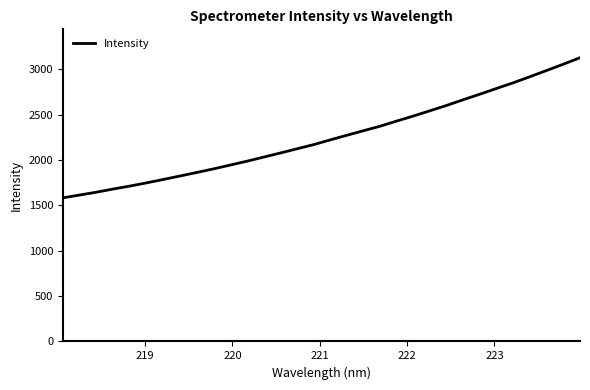

What is the maximum value shown in the chart?

3129.5